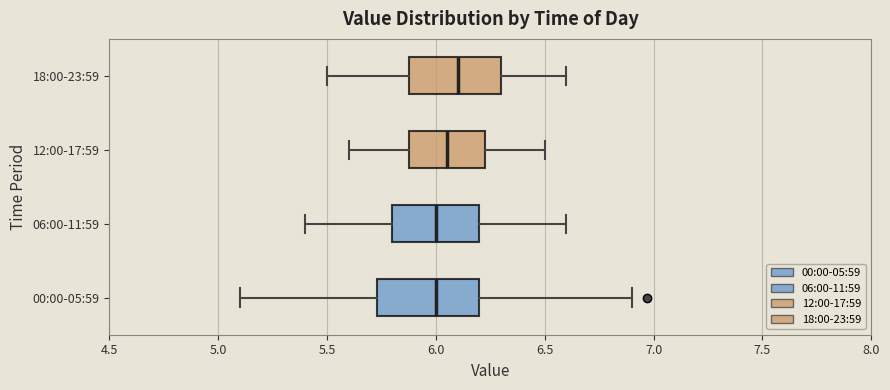

Reading bottom to top, transcribe this box plot: for each box, give where its median line is, the range the box spans, and where its two whiskers end, as read against the x-axis. The values are not printed on the chart, so give them approximately, as read against the axis.

00:00-05:59: median 6.00, box 5.75 to 6.20, whiskers 5.10 to 6.90
06:00-11:59: median 6.00, box 5.80 to 6.20, whiskers 5.40 to 6.60
12:00-17:59: median 6.05, box 5.90 to 6.25, whiskers 5.60 to 6.50
18:00-23:59: median 6.10, box 5.90 to 6.30, whiskers 5.50 to 6.60